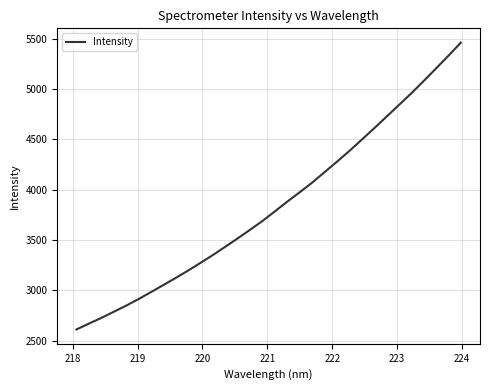

What is the difference between the maximum and minimum values?

2848.4